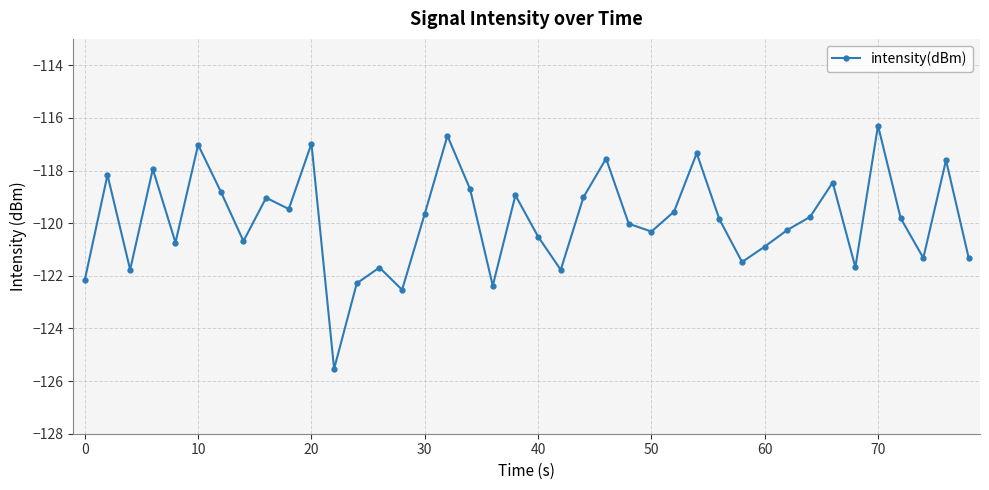

What is the minimum value shown in the chart?

-125.5